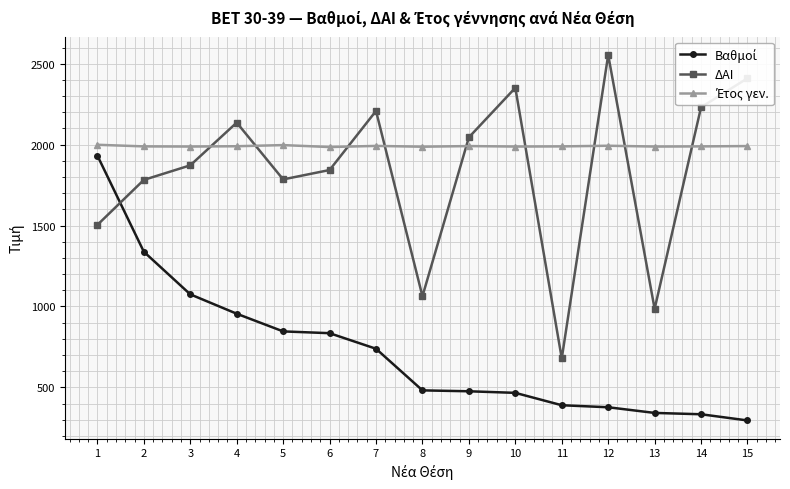

What is the maximum value shown in the chart?

2554.0